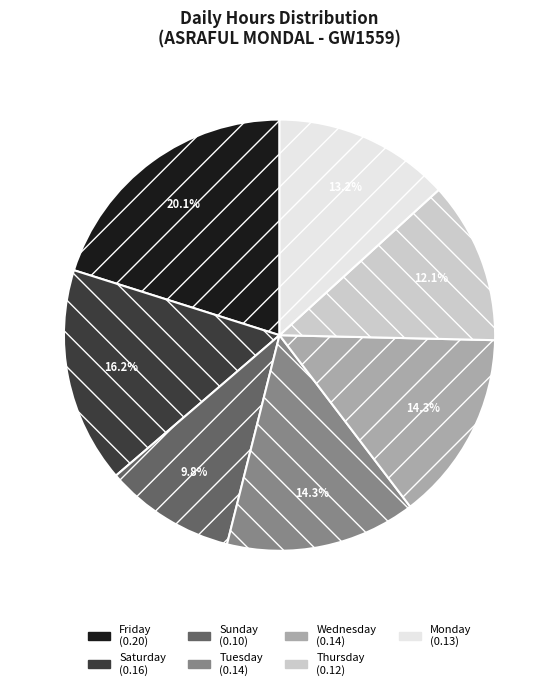

Does any single category account for the majority?

No